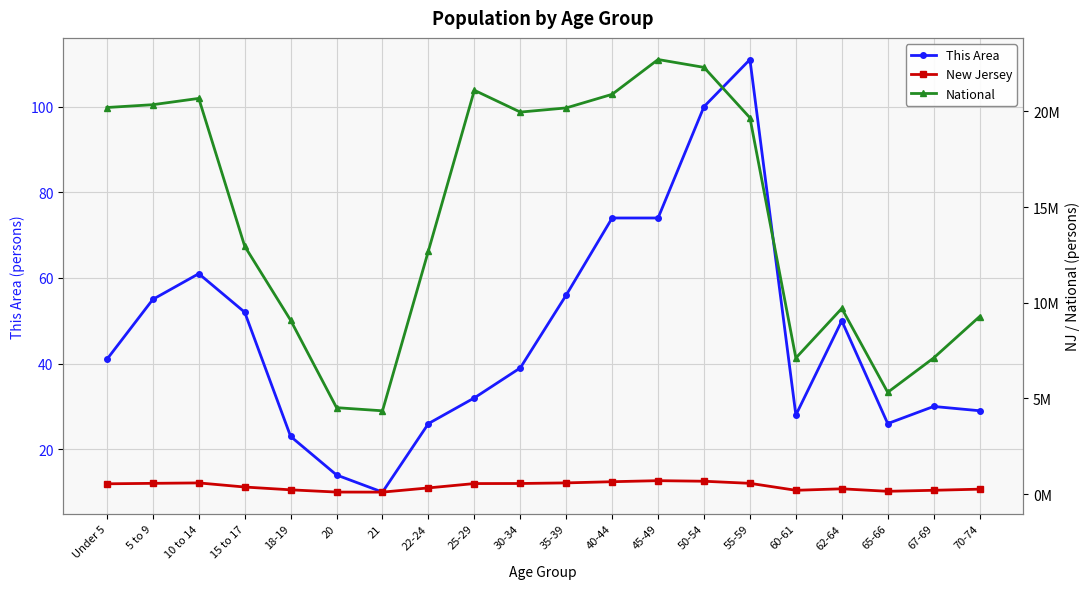

Which category has the lowest value in the National series?

21